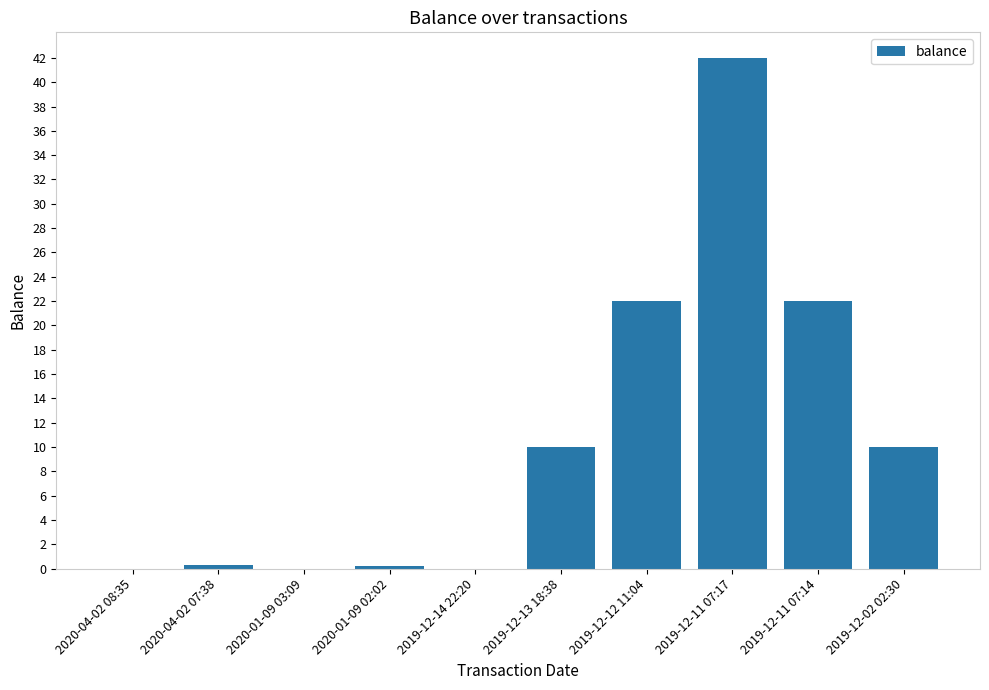

What is the sum of all values?

106.5